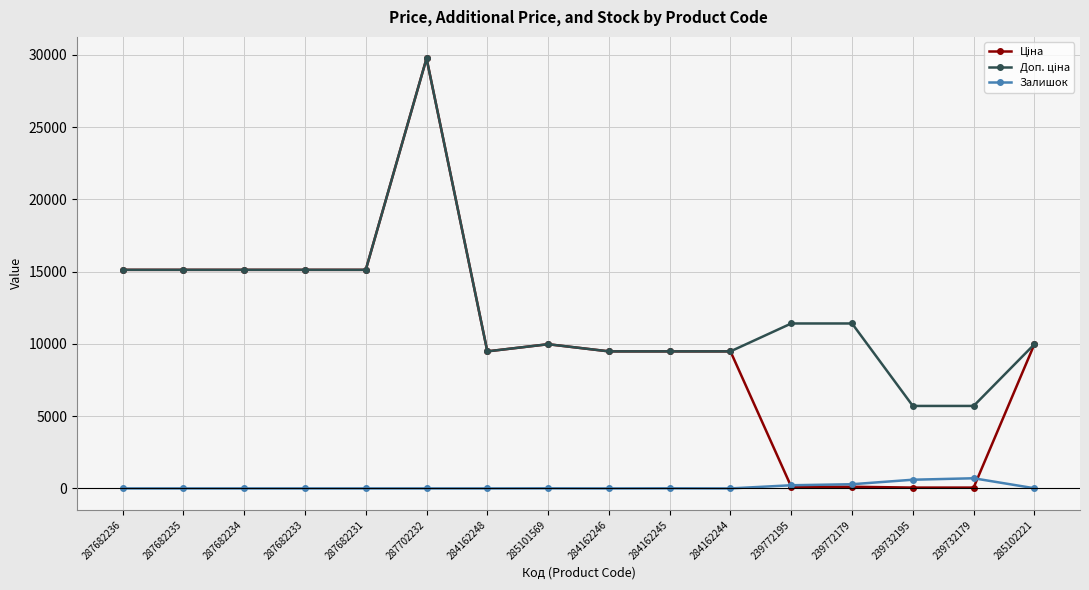

The value of Залишок at 287682234 is 0.0. True or false?

True